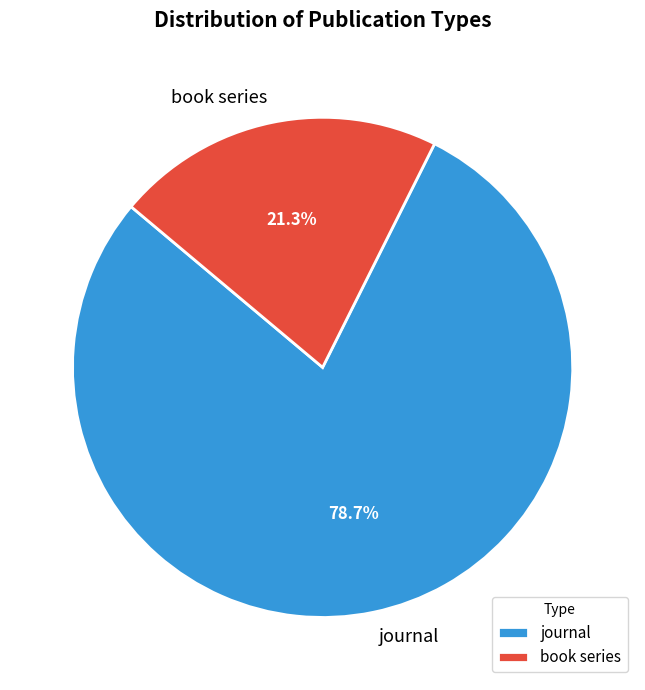

What is the majority slice?

journal